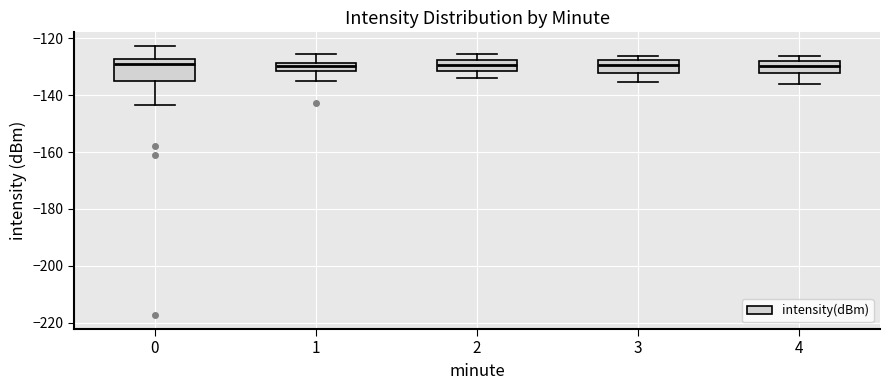

Comparing the boxes themselves (not the whiskers), which one is the tallest?

0